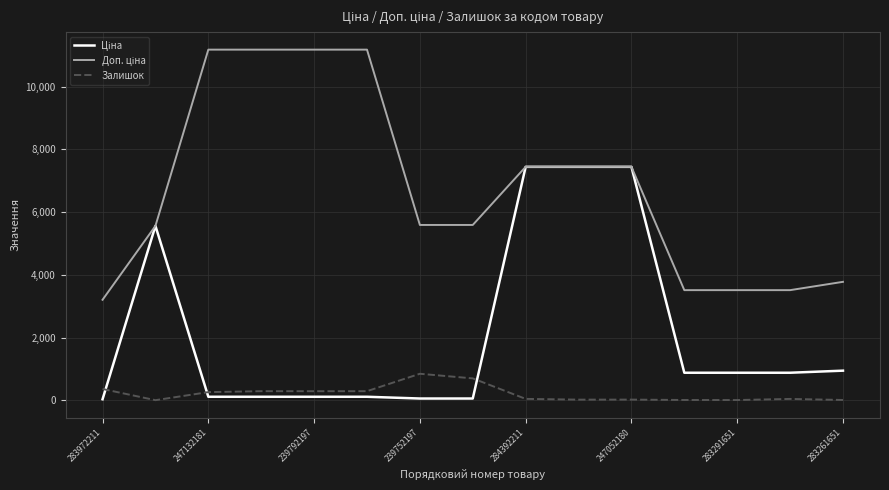

What is the maximum value shown in the chart?

11182.0